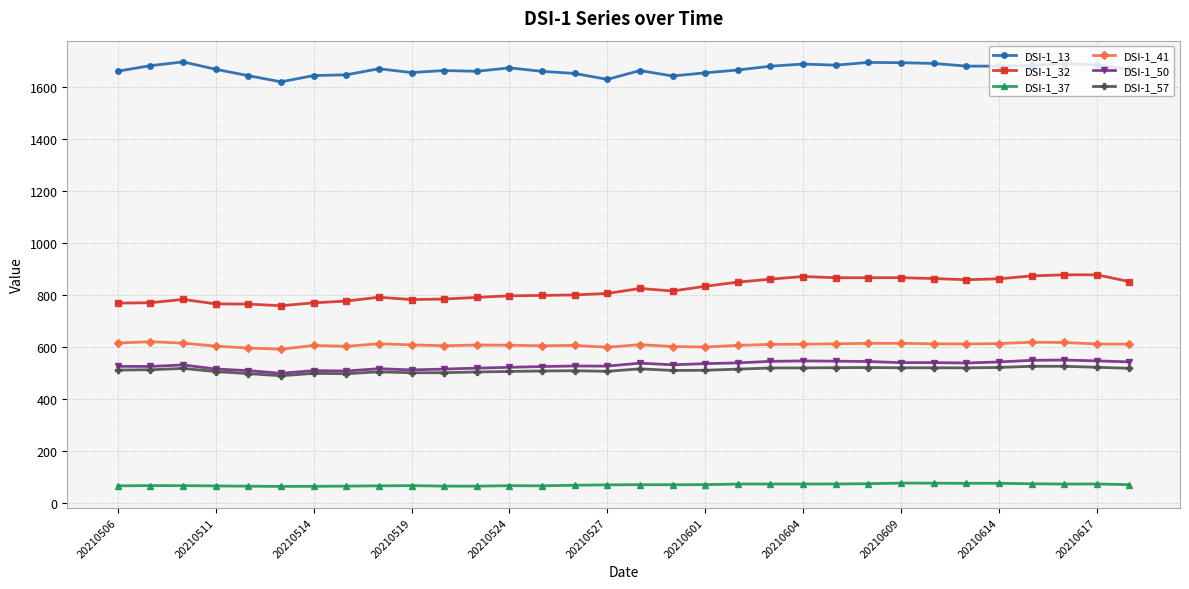

What is the value of the DSI-1_32 point at the 13th from the left?

795.6